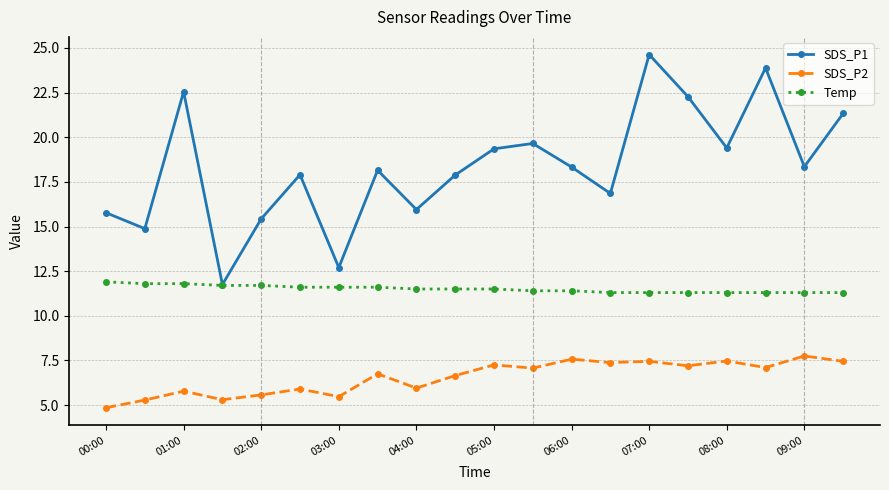

Which series has the widest spread of values?

SDS_P1